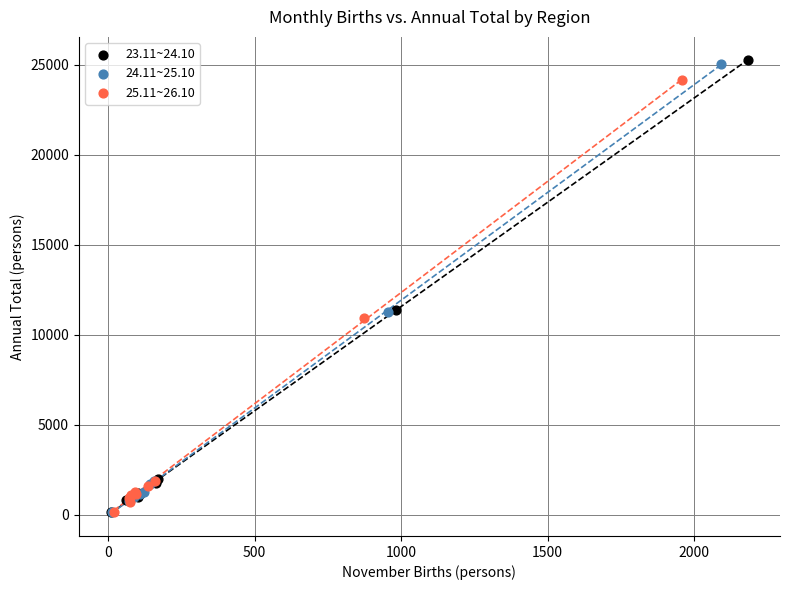

What are all the series names shown in the legend?

23.11~24.10, 24.11~25.10, 25.11~26.10